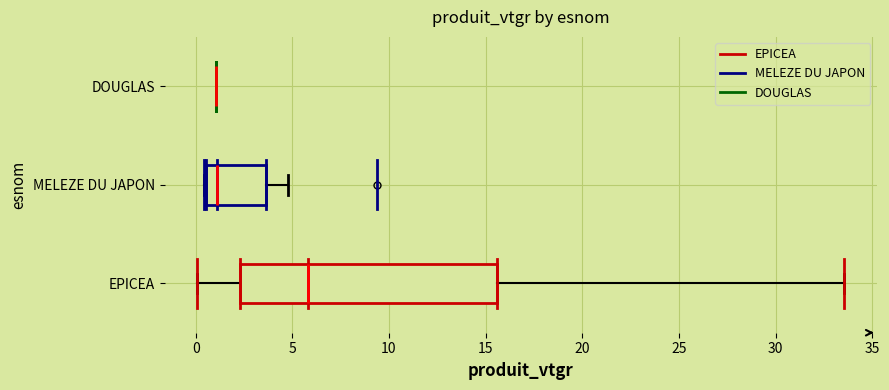

Reading bottom to top, read every box against the x-axis: the position of its median line, the range the box covers, and the ends of its whiskers. The values are not printed on the chart, so give them approximately, as read against the axis.

EPICEA: median 6.0, box 2.5 to 15.5, whiskers 0.0 to 33.5
MELEZE DU JAPON: median 1.0, box 0.5 to 3.5, whiskers 0.5 to 5.0
DOUGLAS: box collapsed to a line at 1.0, whiskers 1.0 to 1.0